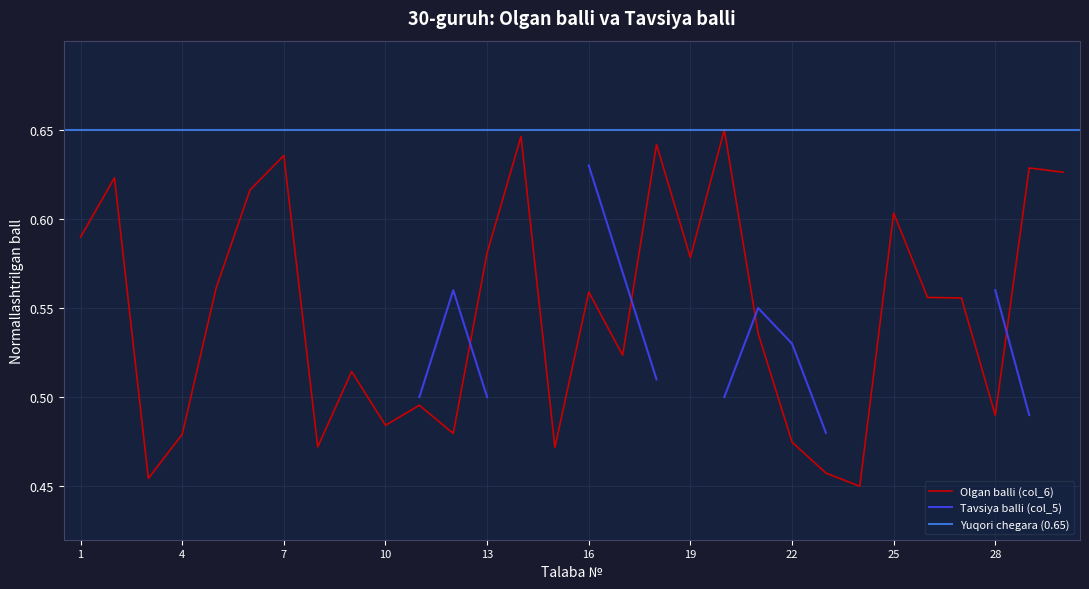

List the labels in order of value, smallest first.

24, 3, 23, 15, 8, 22, 4, 12, 10, 28, 11, 9, 17, 21, 27, 26, 16, 5, 19, 13, 1, 25, 6, 2, 30, 29, 7, 18, 14, 20